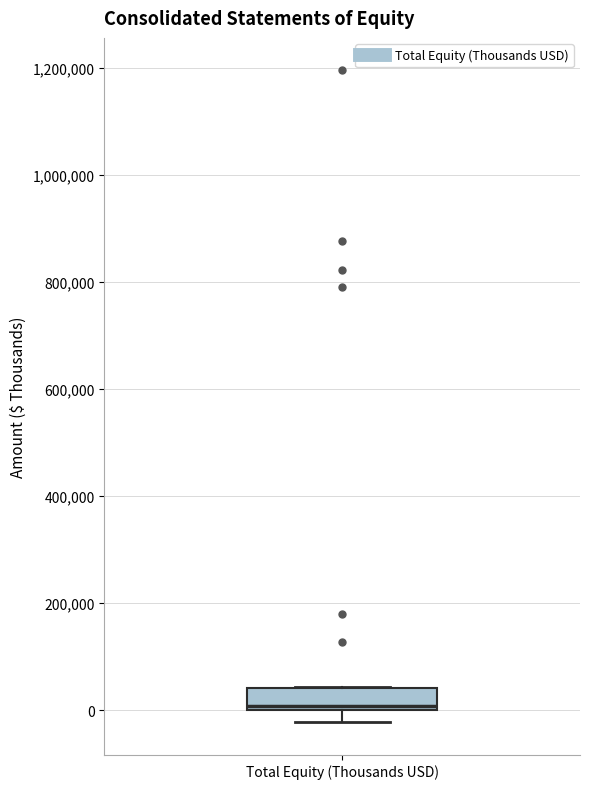

Where is the lower edge of the box for Total Equity (Thousands USD) on the y-axis? The values are not printed on the chart, so give them approximately, as read against the axis.

0